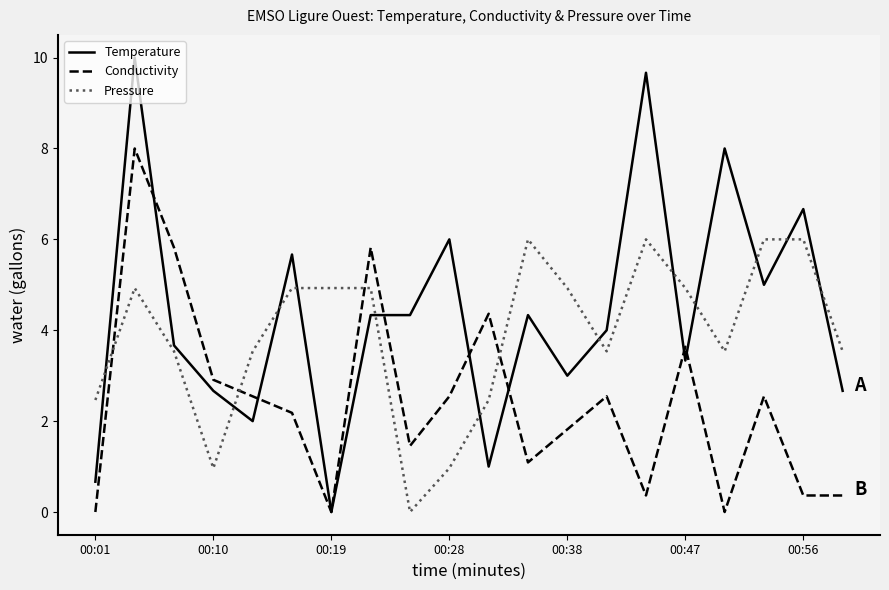

Which series has the widest spread of values?

Temperature